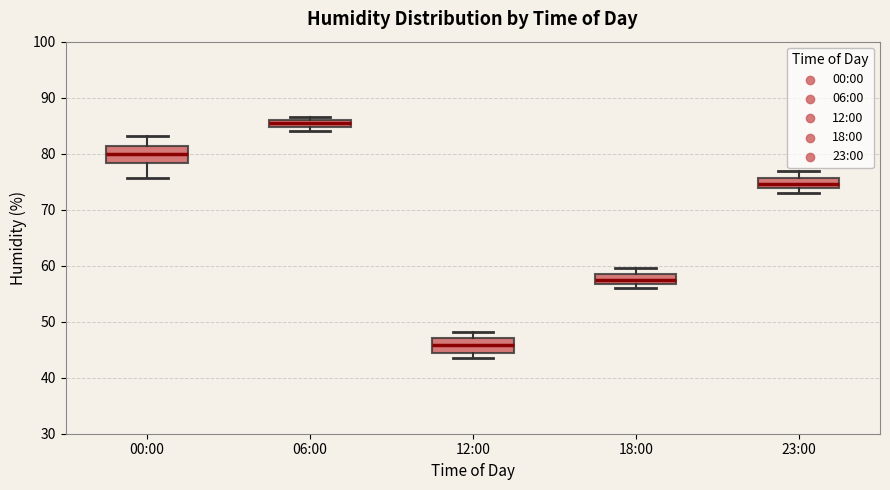

Where does the median line of the box for 12:00 sit on the y-axis? The values are not printed on the chart, so give them approximately, as read against the axis.

46